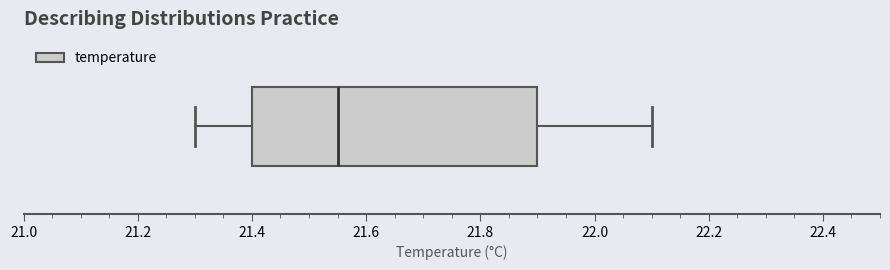

Read this box plot against the x-axis: the position of the median line, the range covered by the box, and the ends of both whiskers. The values are not printed on the chart, so give them approximately, as read against the axis.

median 21.56, box 21.40 to 21.90, whiskers 21.30 to 22.10